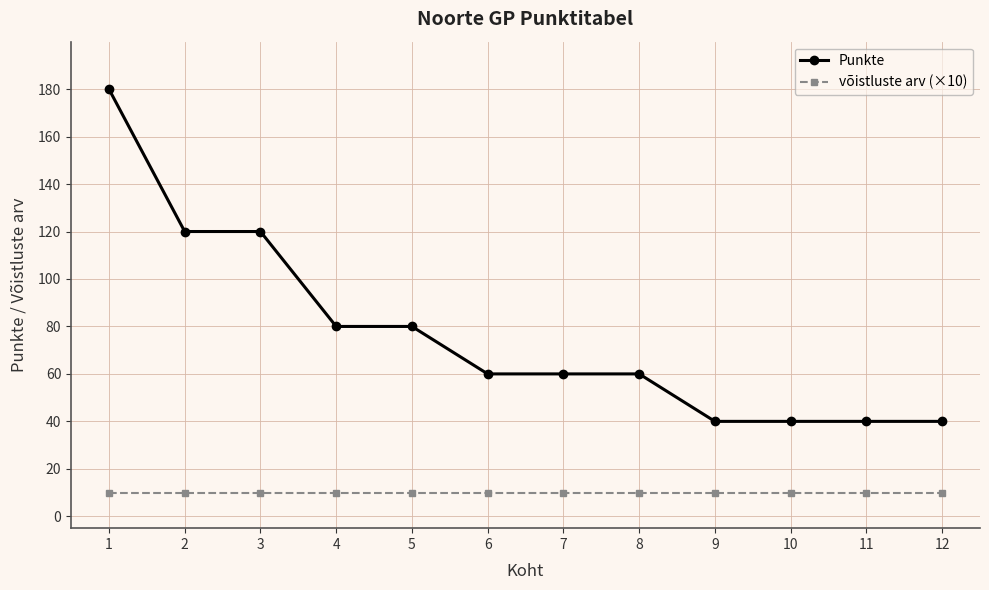

Between 3 and 12, which series saw the biggest shift?

Punkte